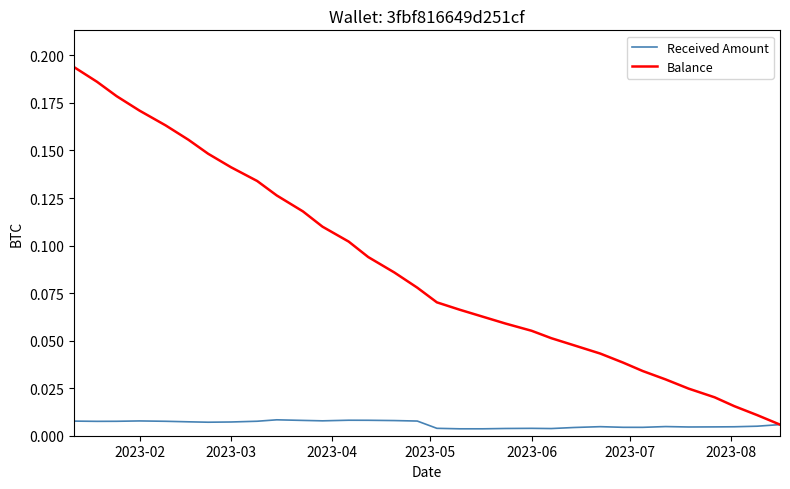

Which series has the largest range (max minus min)?

Balance